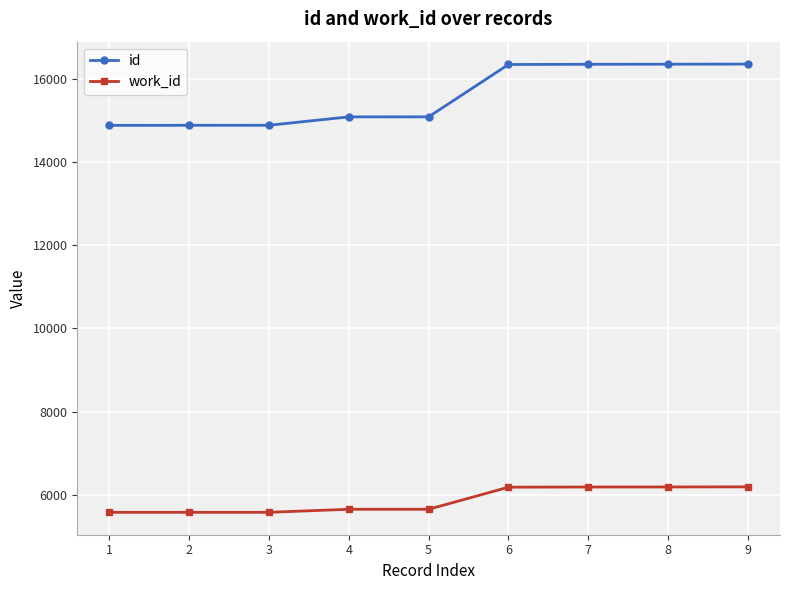

What is the difference between the work_id values at 5 and 8?

537